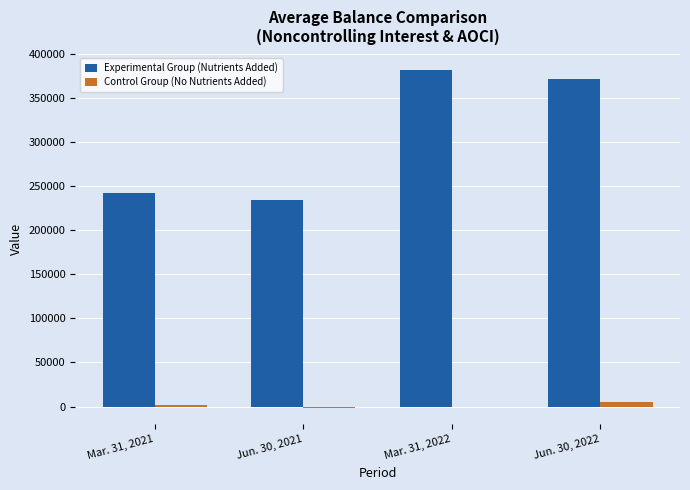

At which label is Experimental Group (Nutrients Added) closest to 308109?

Jun. 30, 2022